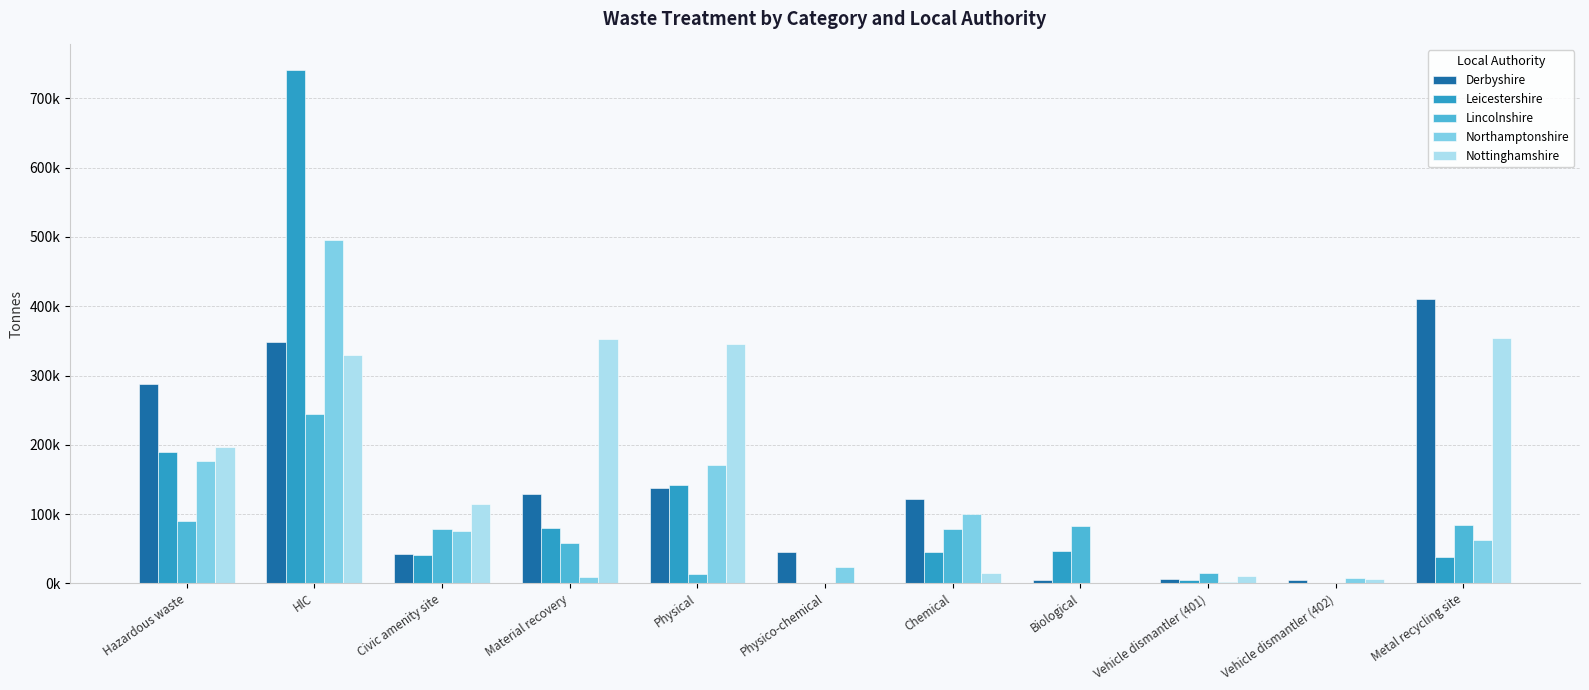

Between Hazardous waste and Material recovery, which series saw the biggest shift?

Northamptonshire